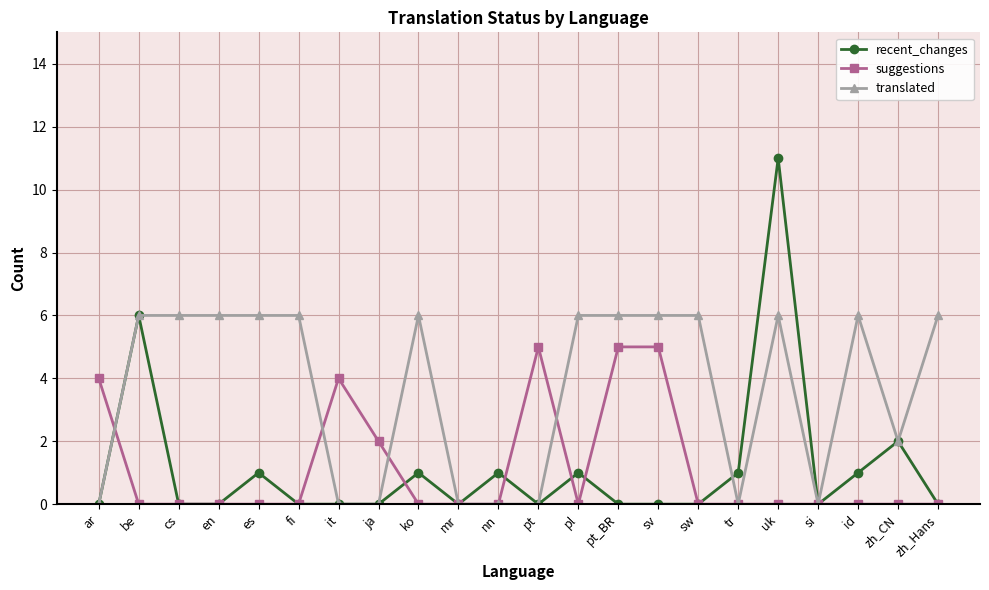

What is the difference between the maximum and minimum values in the recent_changes series?

11